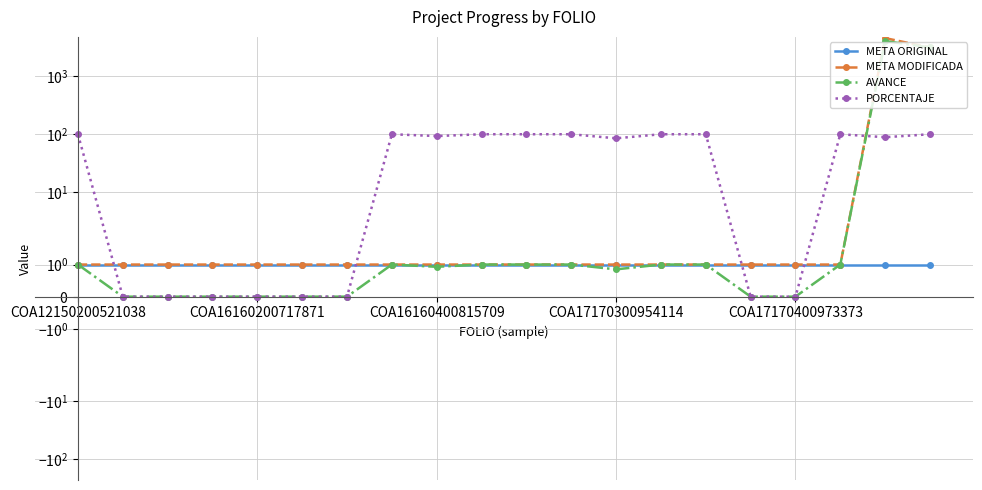

What position from the left is COA16160400815709?

3